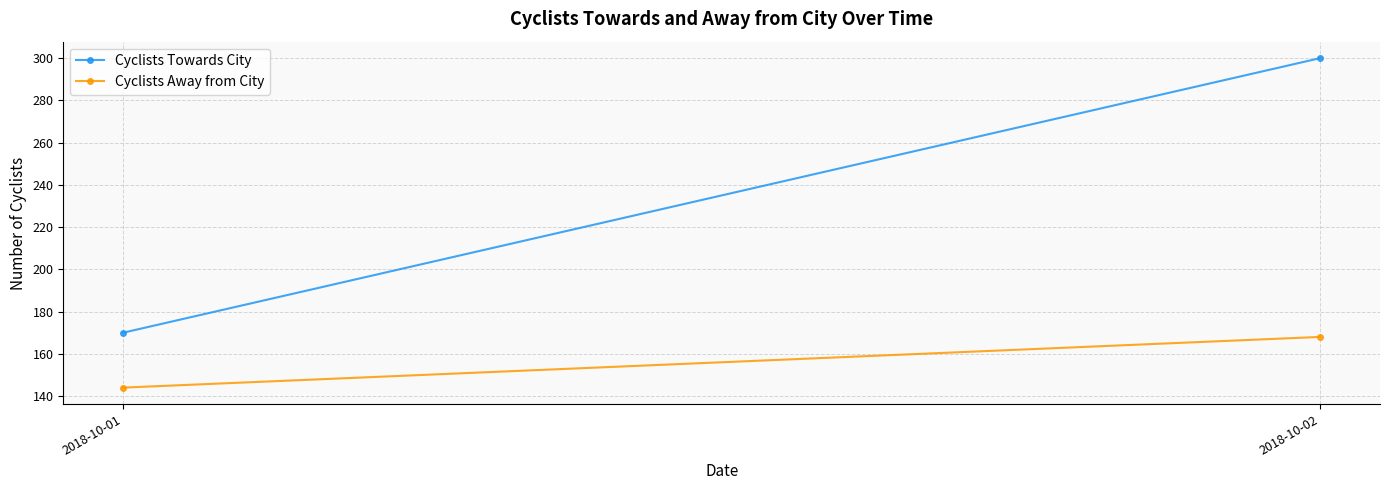

How many data points does each series have?

2